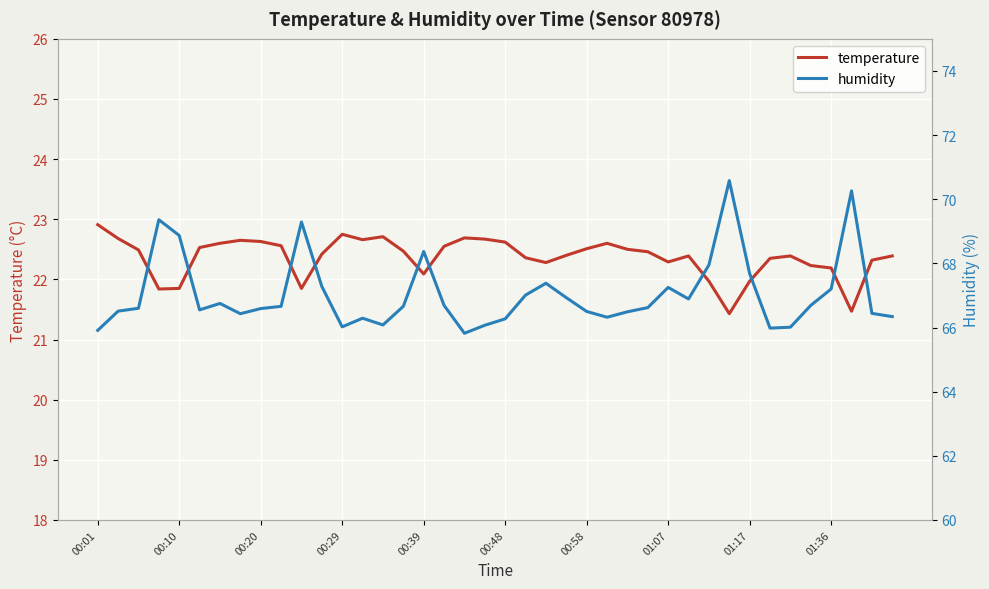

Is this an area chart (filled region under the line)?

No